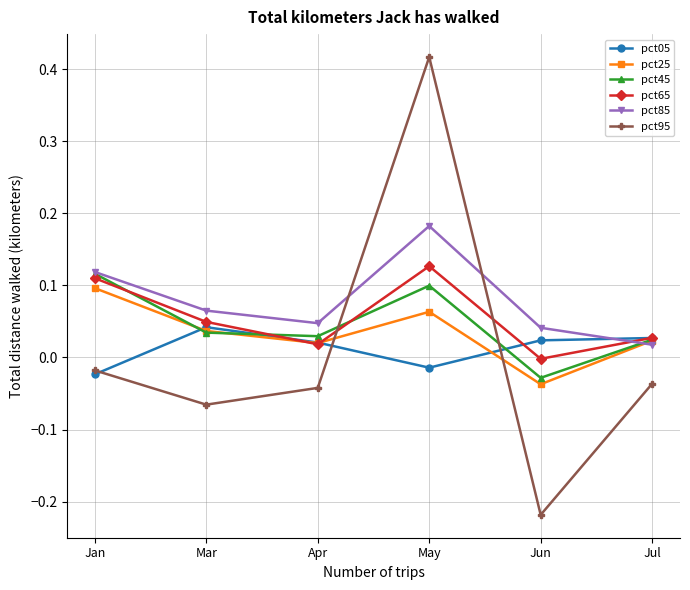

Where do pct95 and pct25 first cross each other?

Apr and May